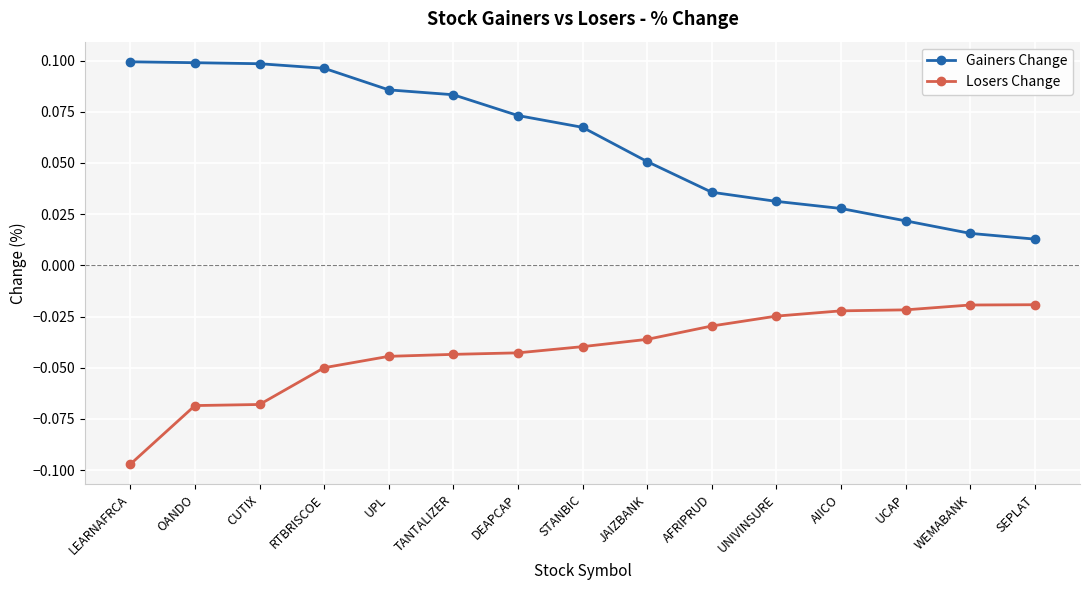

Is the value of Gainers Change at JAIZBANK greater than the value of Losers Change at STANBIC?

Yes